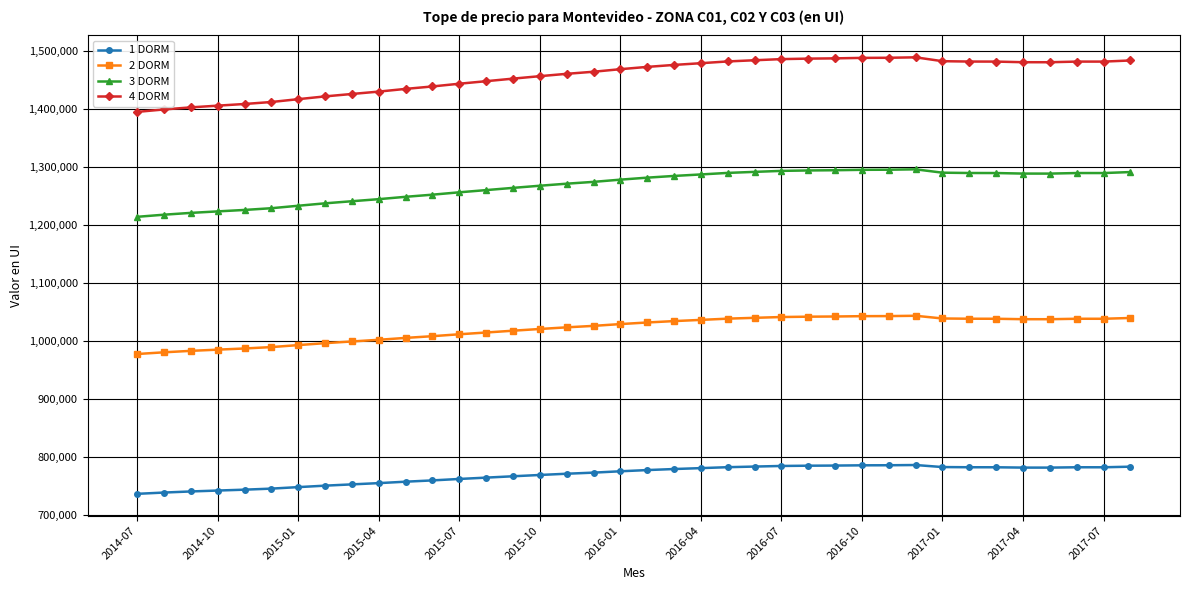

What is the minimum value shown in the chart?

736805